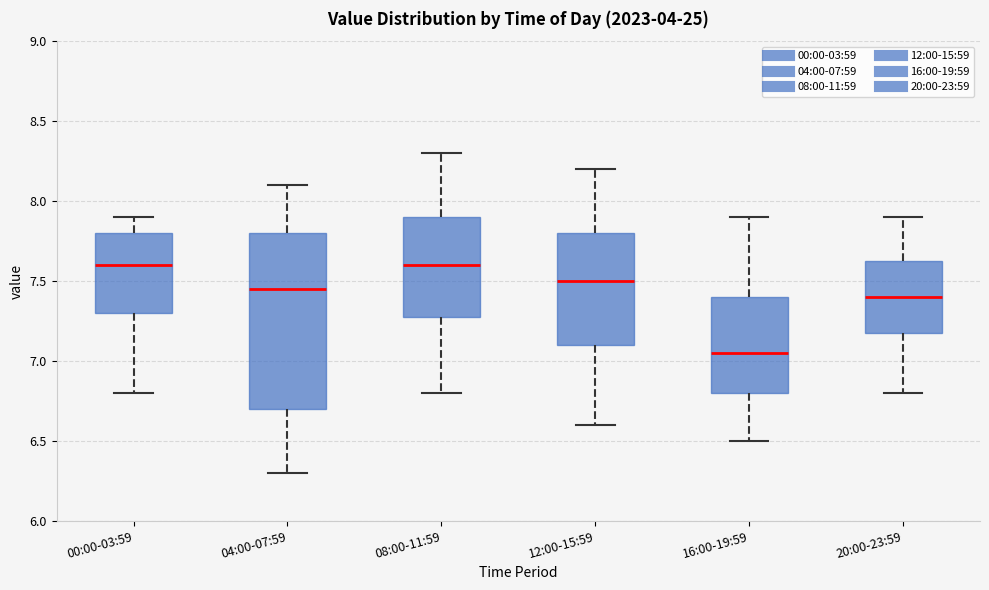

Reading left to right, read every box against the y-axis: the position of its median line, the range the box covers, and the ends of its whiskers. The values are not printed on the chart, so give them approximately, as read against the axis.

00:00-03:59: median 7.60, box 7.30 to 7.80, whiskers 6.80 to 7.90
04:00-07:59: median 7.45, box 6.70 to 7.80, whiskers 6.30 to 8.10
08:00-11:59: median 7.60, box 7.30 to 7.90, whiskers 6.80 to 8.30
12:00-15:59: median 7.50, box 7.10 to 7.80, whiskers 6.60 to 8.20
16:00-19:59: median 7.05, box 6.80 to 7.40, whiskers 6.50 to 7.90
20:00-23:59: median 7.40, box 7.20 to 7.65, whiskers 6.80 to 7.90